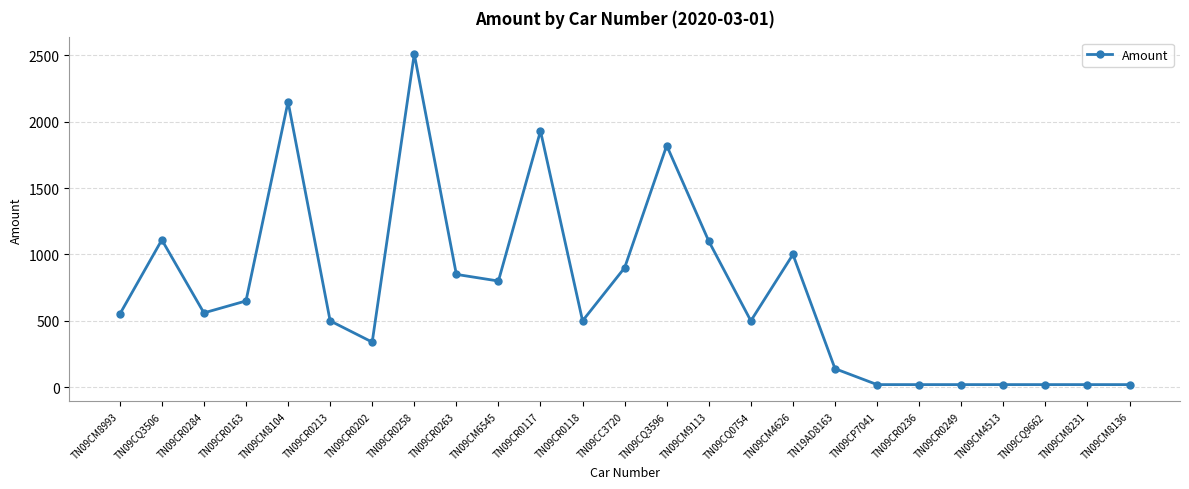

How many lines are shown in the chart?

1